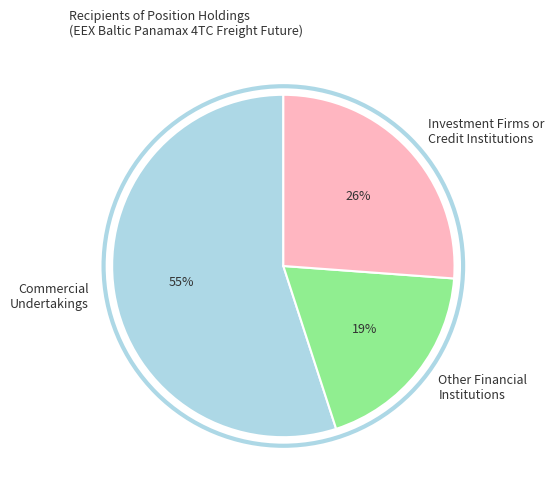

Which has a higher value, Commercial Undertakings or Investment Firms or Credit Institutions?

Commercial Undertakings